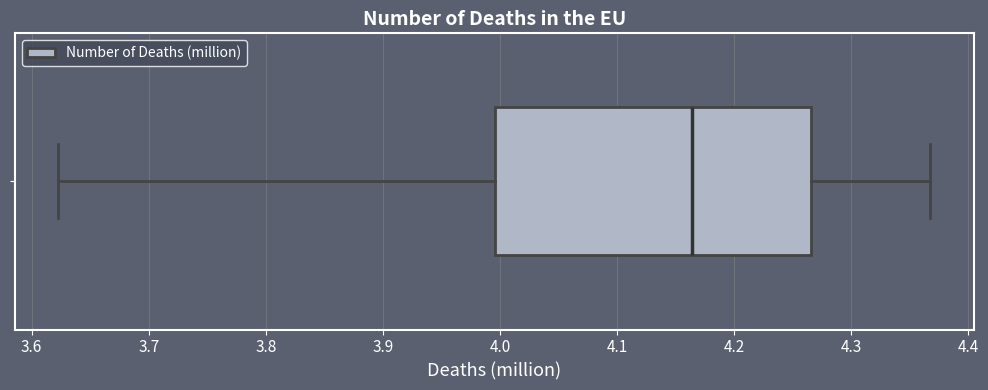

Transcribe this box plot: give where the median line is, the range the box spans, and where the two whiskers end, as read against the x-axis. The values are not printed on the chart, so give them approximately, as read against the axis.

median 4.16, box 4.00 to 4.27, whiskers 3.62 to 4.37